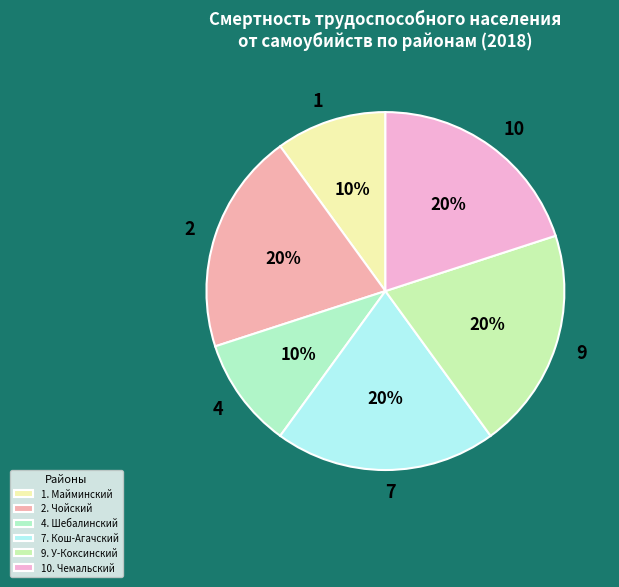

True or false: 7. Кош-Агачский accounts for 20% of the total.

True